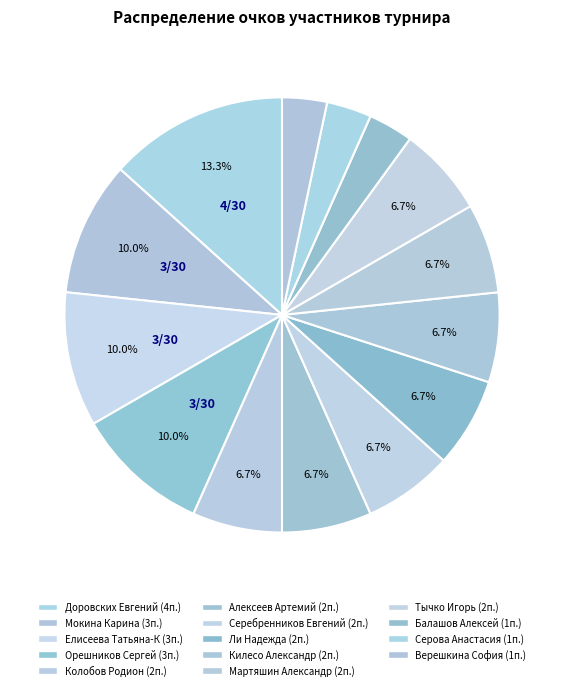

Which category has the biggest portion of the pie?

Доровских Евгений